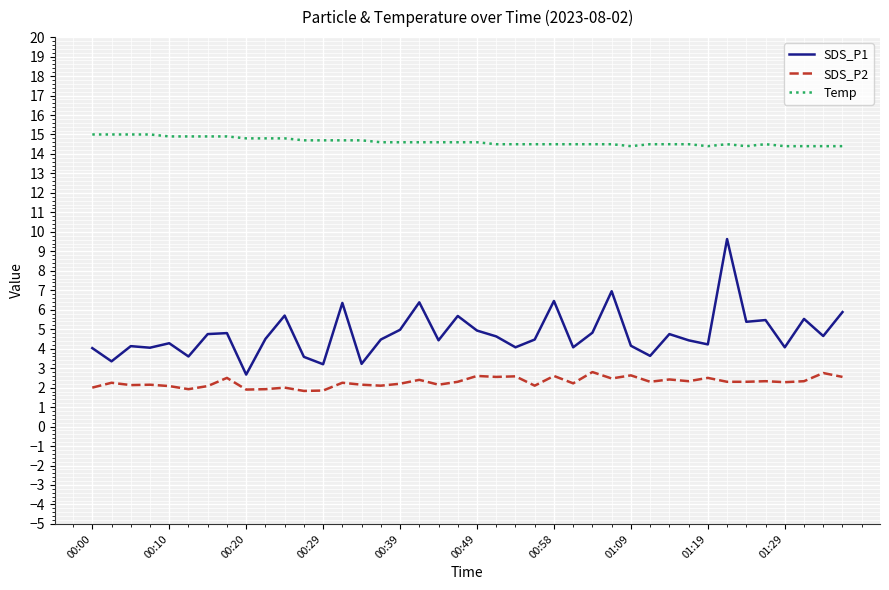

True or false: SDS_P2 and Temp cross at least once.

False